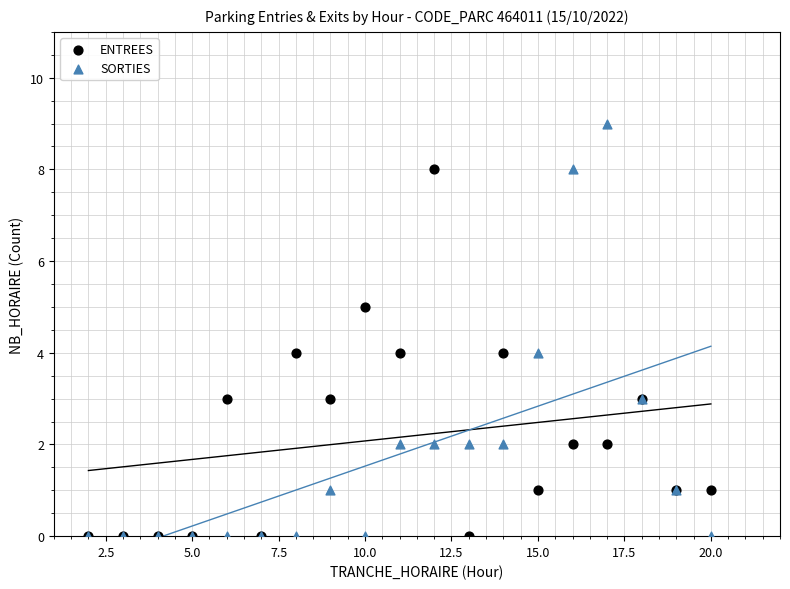

What are all the series names shown in the legend?

ENTREES, SORTIES